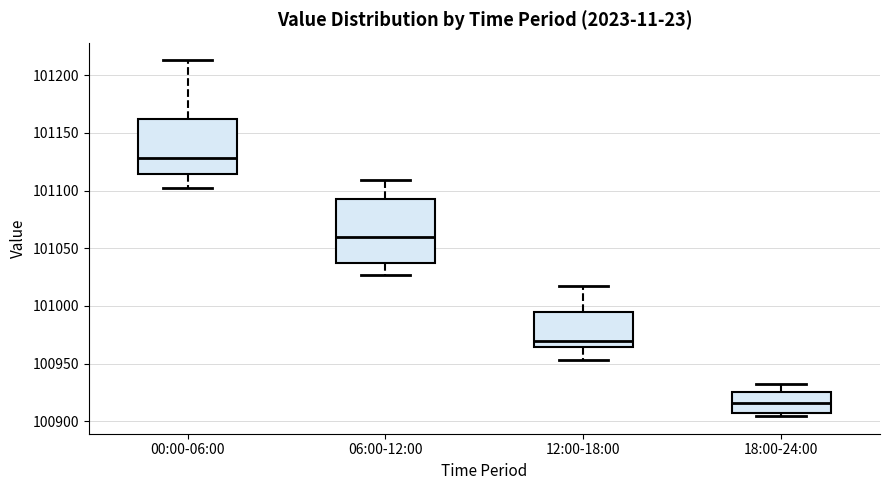

Reading left to right, read every box against the y-axis: the position of its median line, the range the box covers, and the ends of its whiskers. The values are not printed on the chart, so give them approximately, as read against the axis.

00:00-06:00: median 101130, box 101115 to 101160, whiskers 101105 to 101215
06:00-12:00: median 101060, box 101035 to 101095, whiskers 101025 to 101110
12:00-18:00: median 100970, box 100965 to 100995, whiskers 100955 to 101020
18:00-24:00: median 100915, box 100910 to 100925, whiskers 100905 to 100935